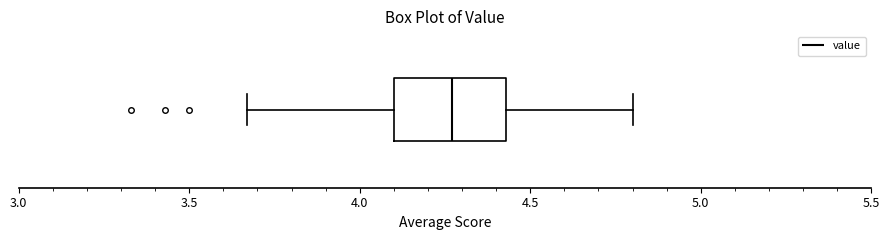

Read this box plot against the x-axis: the position of the median line, the range covered by the box, and the ends of both whiskers. The values are not printed on the chart, so give them approximately, as read against the axis.

median 4.25, box 4.10 to 4.45, whiskers 3.65 to 4.80